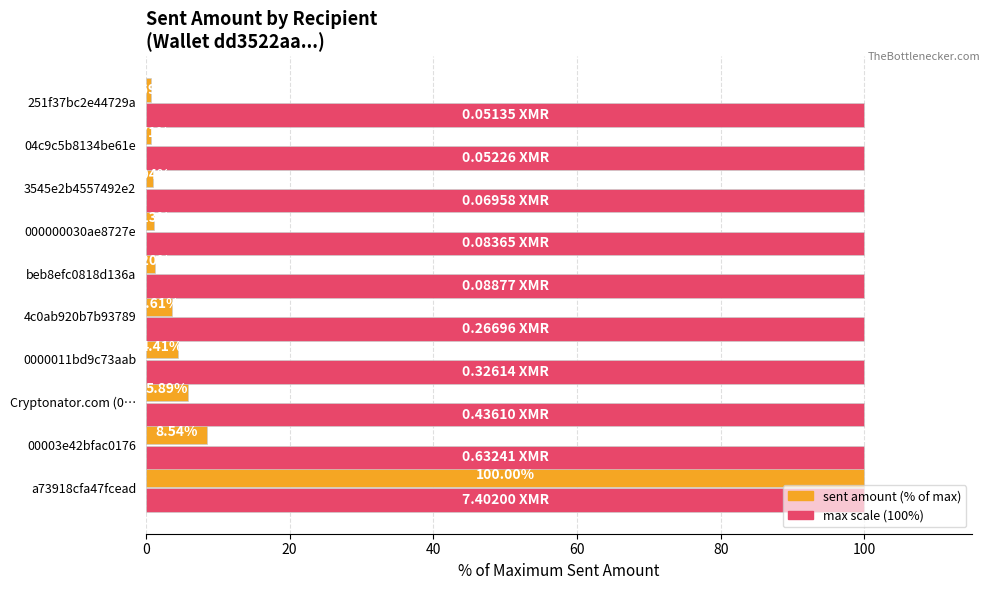

What is the total value across all series at Cryptonator.com (0…?

105.9